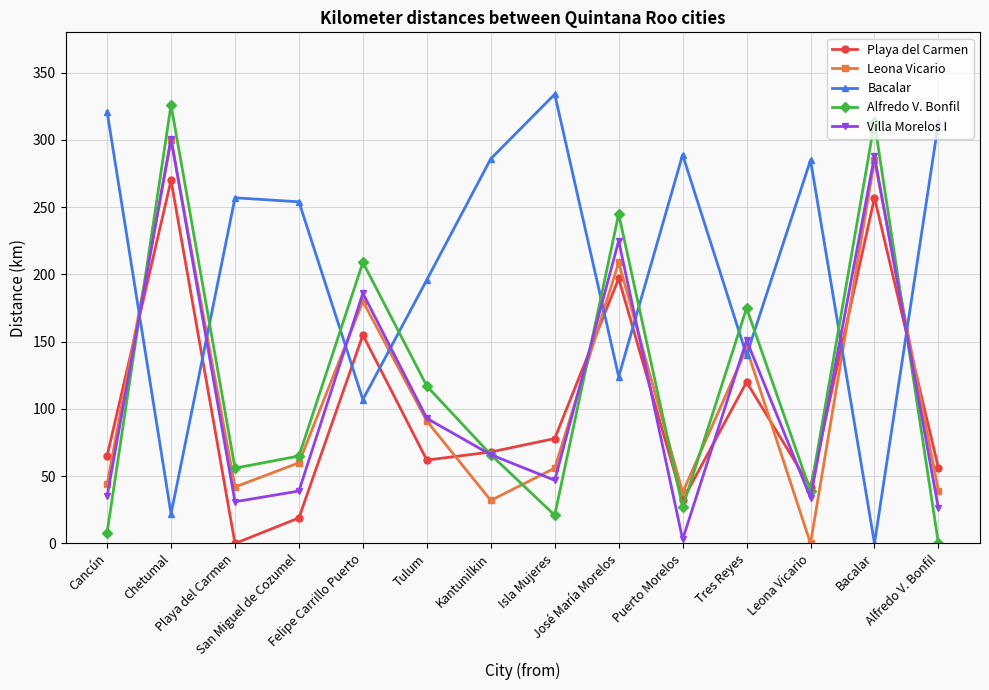

The value of Playa del Carmen at Tres Reyes is 62. True or false?

False